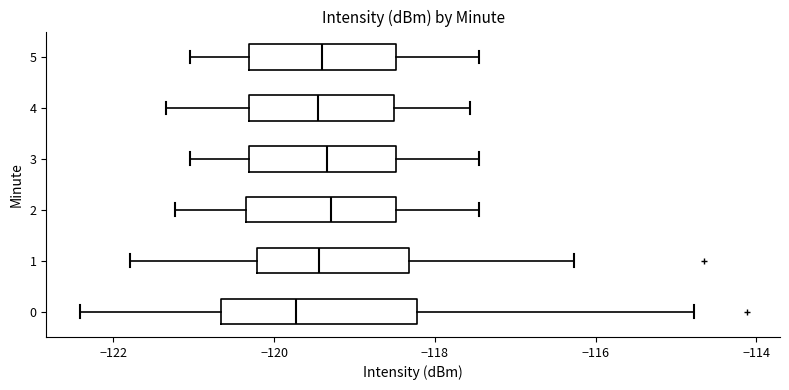

Reading bottom to top, transcribe this box plot: for each box, give where its median line is, the range the box spans, and where its two whiskers end, as read against the x-axis. The values are not printed on the chart, so give them approximately, as read against the axis.

0: median -119.8, box -120.6 to -118.2, whiskers -122.4 to -114.8
1: median -119.4, box -120.2 to -118.4, whiskers -121.8 to -116.2
2: median -119.2, box -120.4 to -118.4, whiskers -121.2 to -117.4
3: median -119.4, box -120.4 to -118.4, whiskers -121.0 to -117.4
4: median -119.4, box -120.4 to -118.6, whiskers -121.4 to -117.6
5: median -119.4, box -120.4 to -118.4, whiskers -121.0 to -117.4